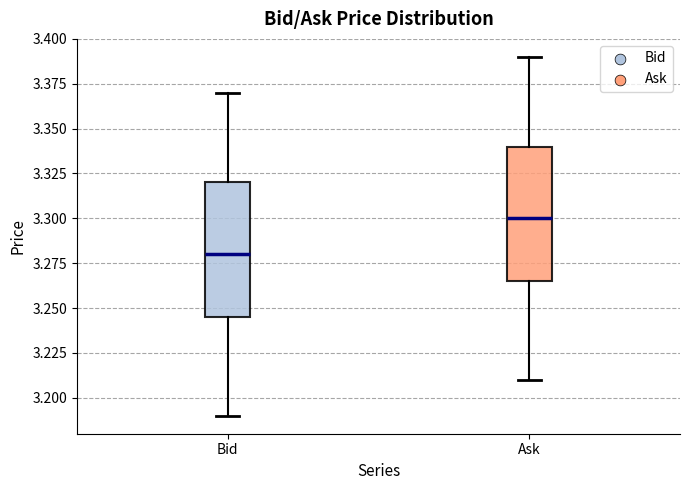

Where does the lower whisker of the box for Ask end on the y-axis? The values are not printed on the chart, so give them approximately, as read against the axis.

3.210